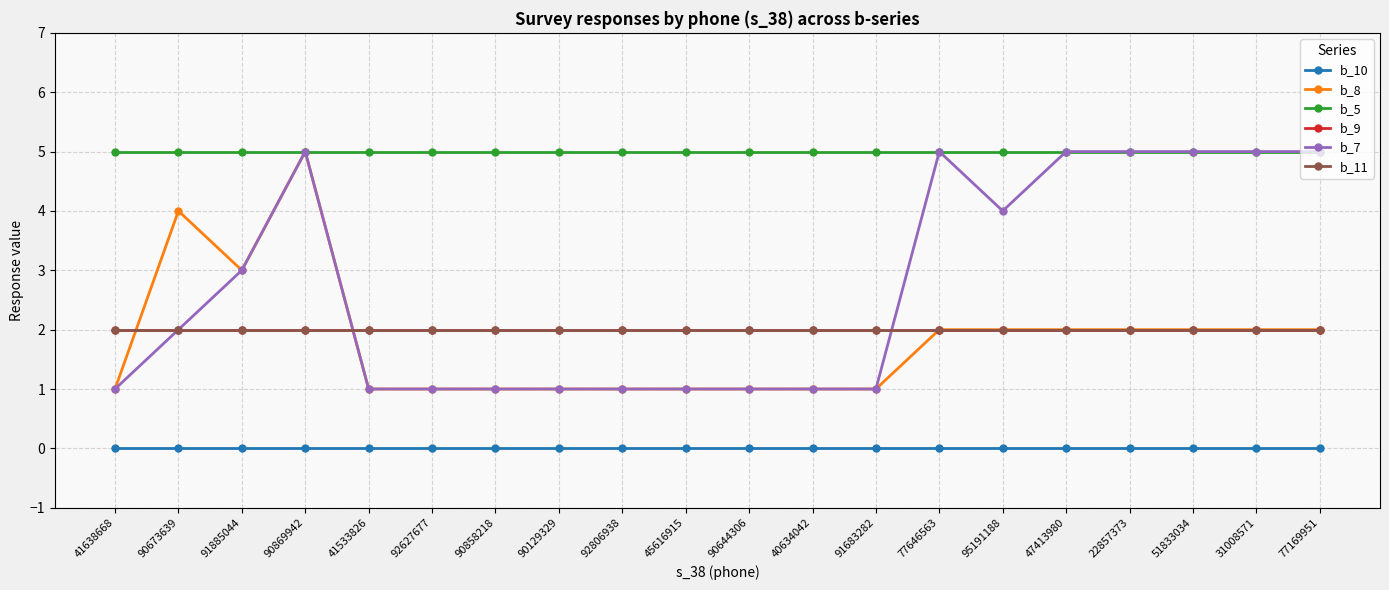

Which series has the largest total across all categories?

b_5